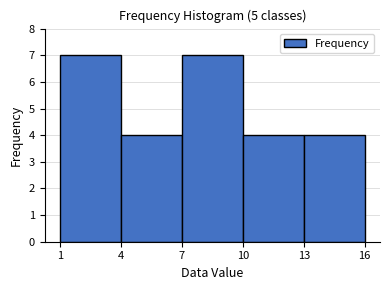

Reading left to right, transcribe this chart: for each bar, give the range it covers on the x-axis and its height. The values are not printed on the chart, so give them approximately, as read against the axis.

1 to 4: 7
4 to 7: 4
7 to 10: 7
10 to 13: 4
13 to 16: 4